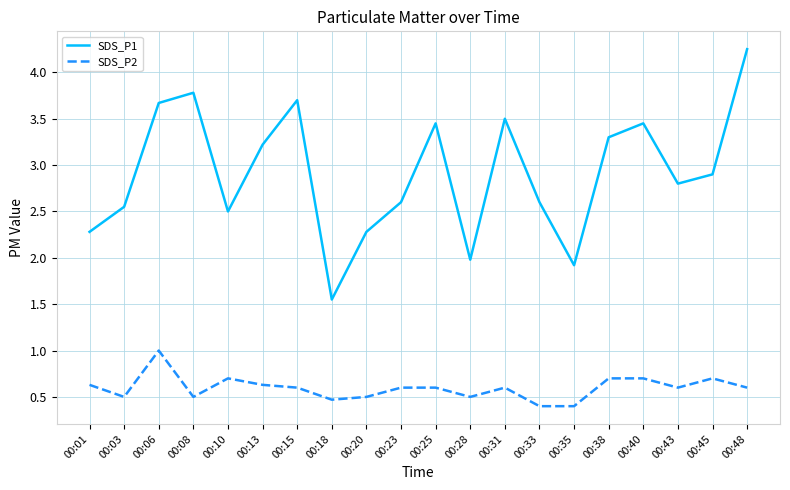

Is this an area chart (filled region under the line)?

No